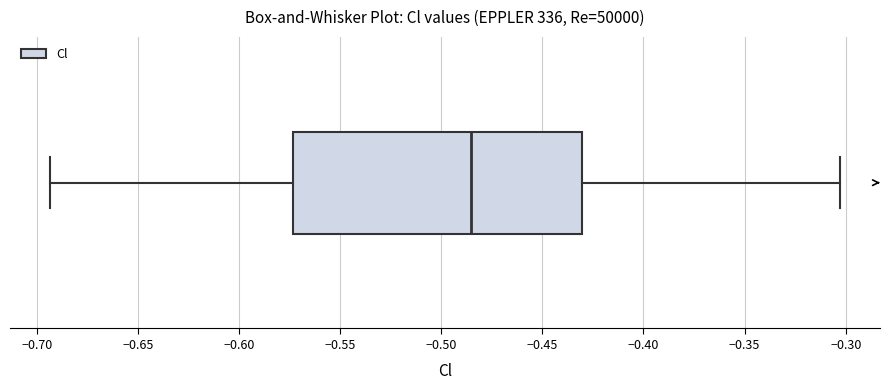

Where does the right whisker of the box end on the x-axis? The values are not printed on the chart, so give them approximately, as read against the axis.

-0.305